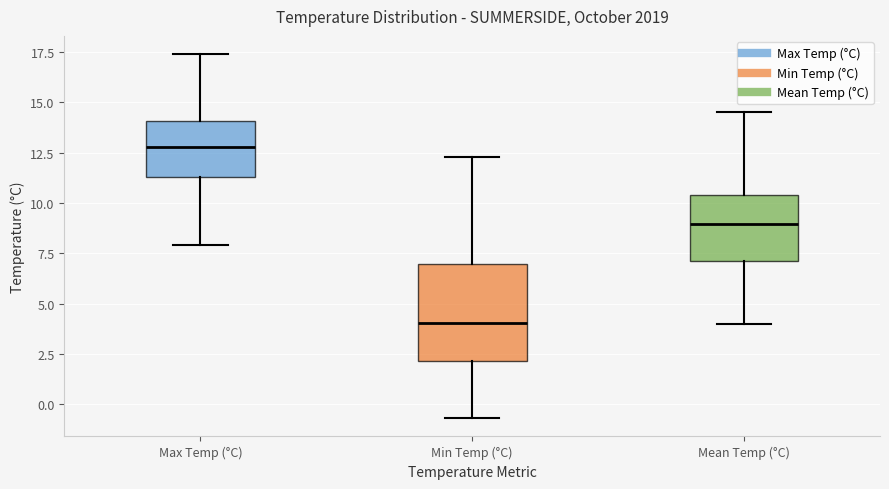

Where does the upper whisker of the box for Max Temp (°C) end on the y-axis? The values are not printed on the chart, so give them approximately, as read against the axis.

17.5